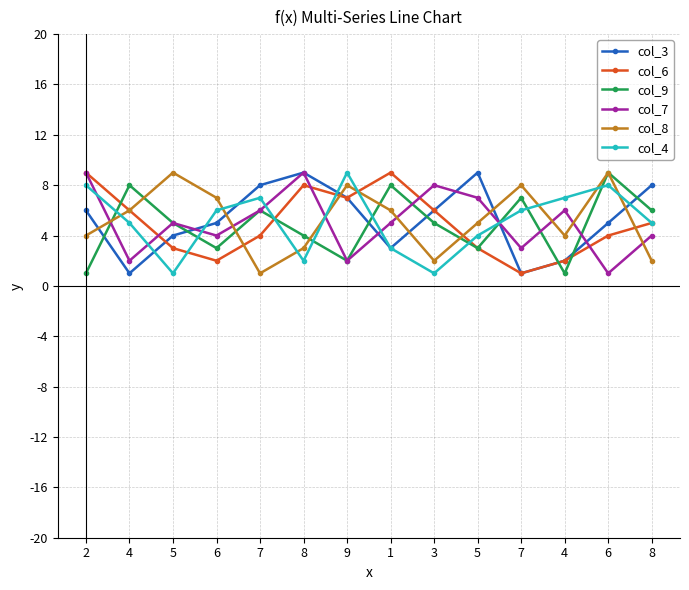

What is the highest value of the col_6 series?

9